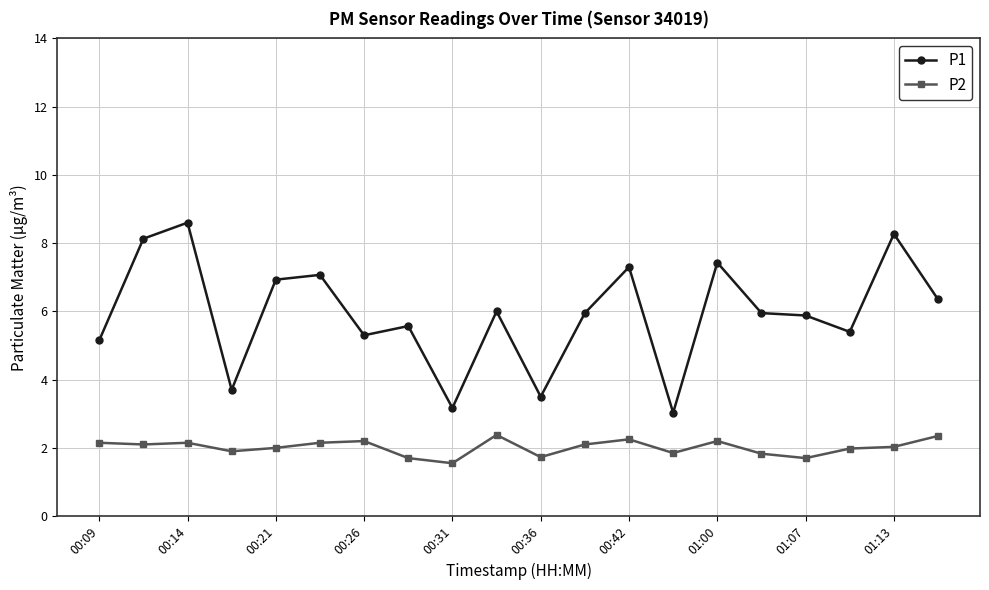

What is the lowest value of the P2 series?

1.6